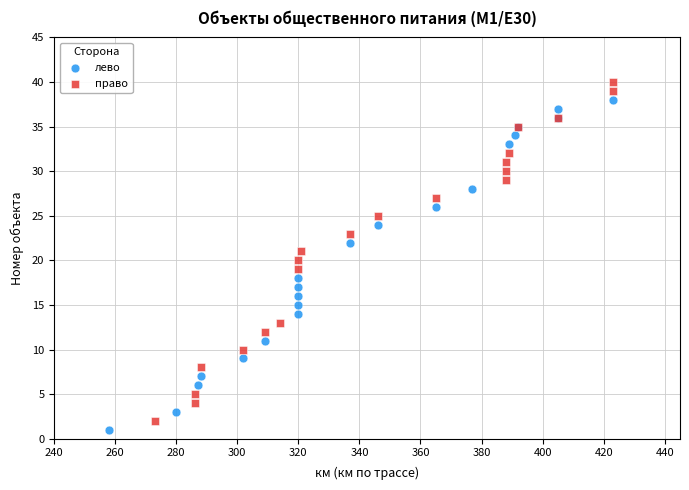

Which series contains the highest Y value?

право